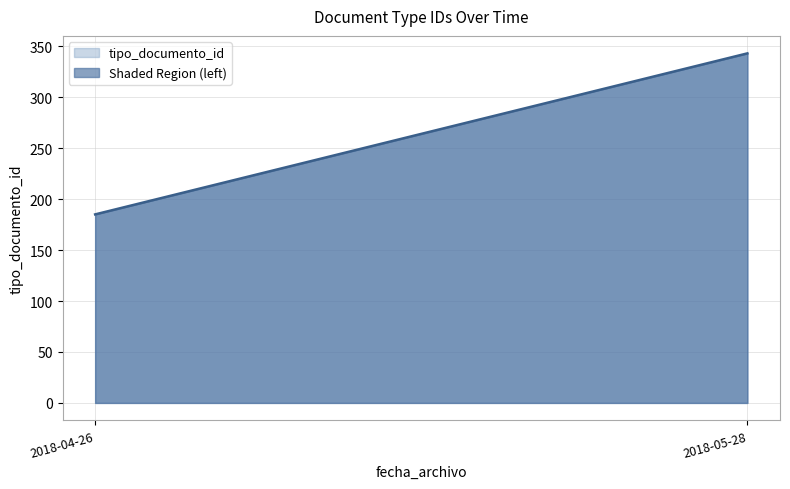

At which category does the data reach its first local valley?

2018-04-26